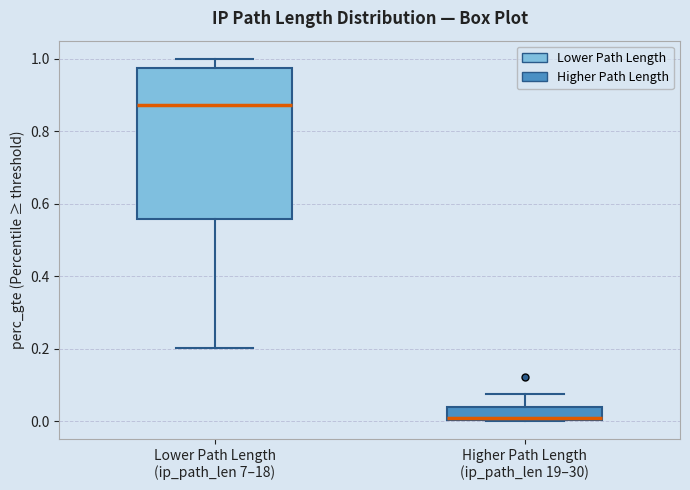

Reading left to right, read every box against the y-axis: the position of its median line, the range the box covers, and the ends of its whiskers. The values are not printed on the chart, so give them approximately, as read against the axis.

Lower Path Length (ip_path_len 7–18): median 0.88, box 0.56 to 0.98, whiskers 0.20 to 1.00
Higher Path Length (ip_path_len 19–30): median 0.00 (just above the box's lower edge), box 0.00 to 0.04, whiskers 0.00 to 0.08